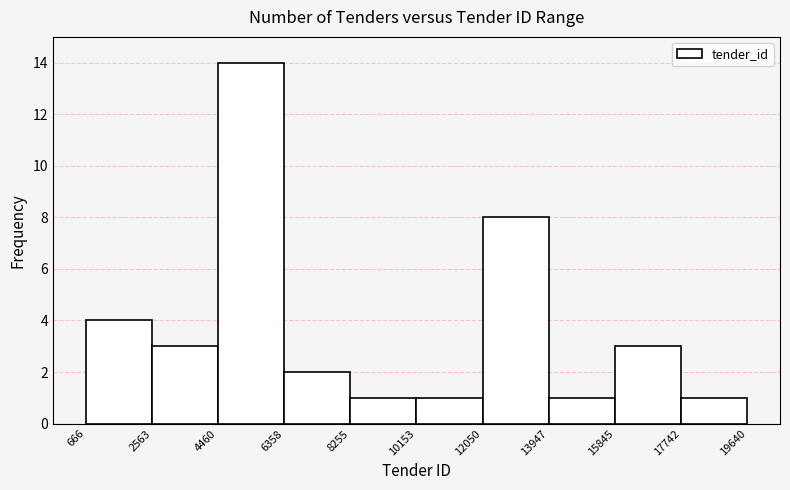

Which range on the x-axis has the tallest bar?

4460 to 6358